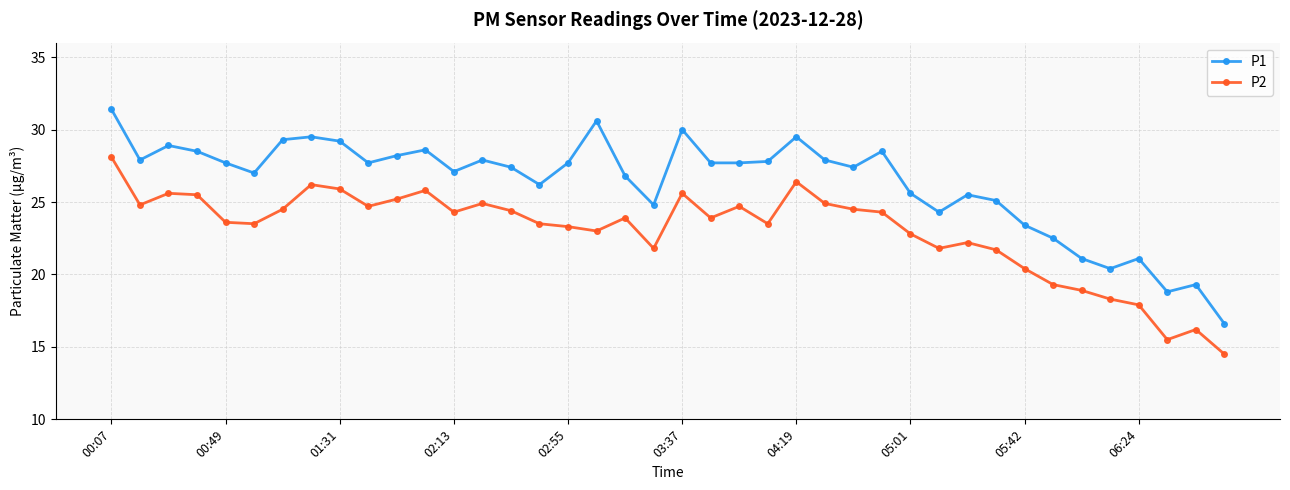

Which series has the widest spread of values?

P1